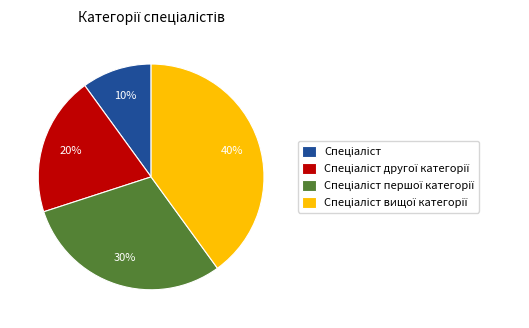

Is there a majority slice in this chart?

No